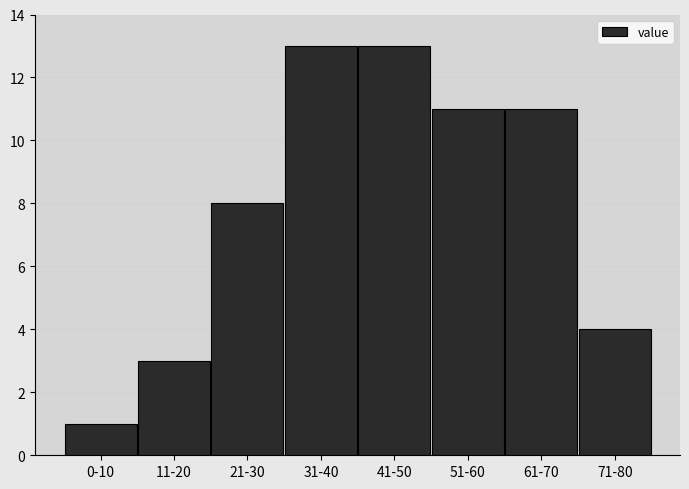

Reading left to right, what are all the values shown in this chart?

1	3	8	13	13	11	11	4